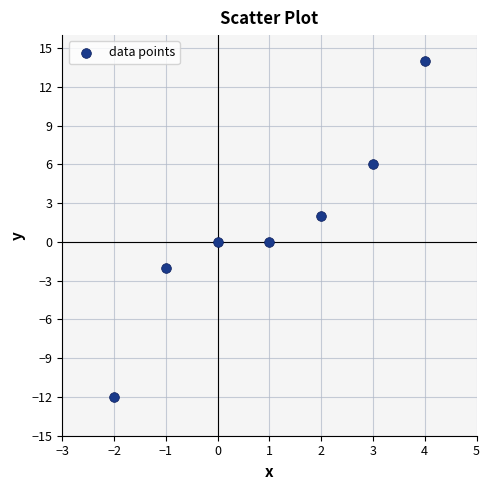

What is the range of X values (max minus min)?

6